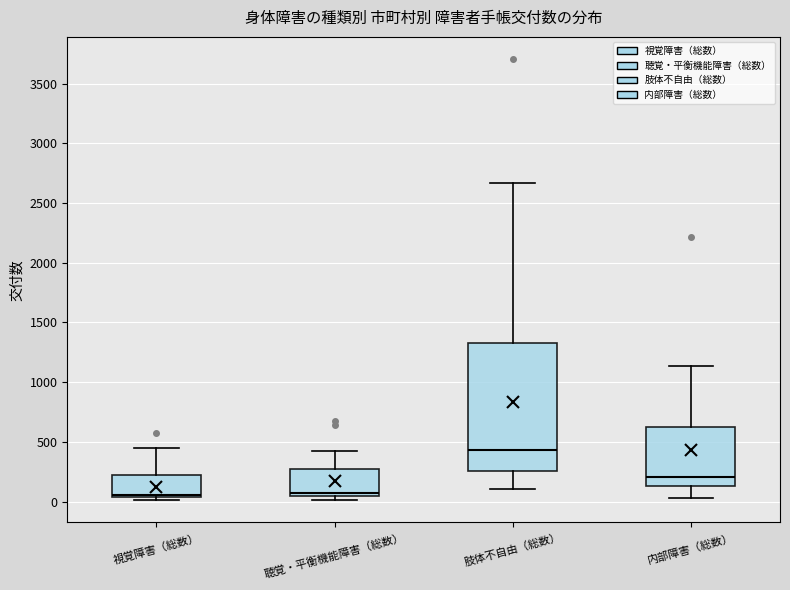

Which box is the tallest, from its lower edge to its upper edge?

肢体不自由（総数）